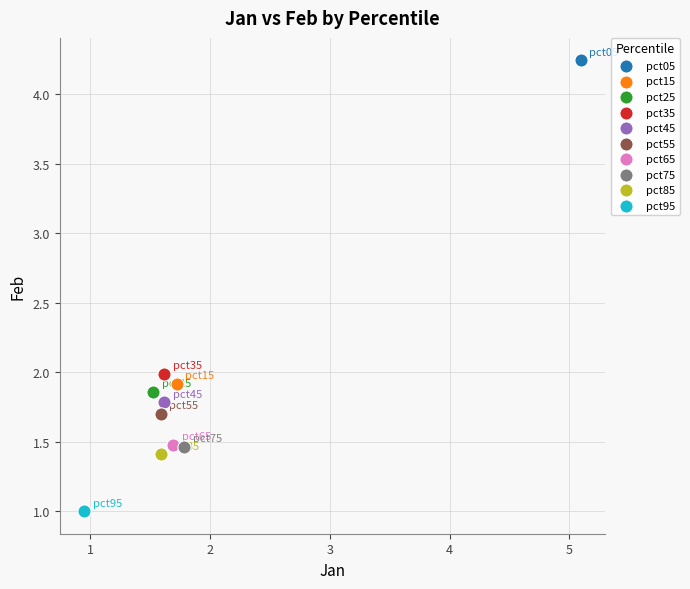

What are all the series names shown in the legend?

pct05, pct15, pct25, pct35, pct45, pct55, pct65, pct75, pct85, pct95